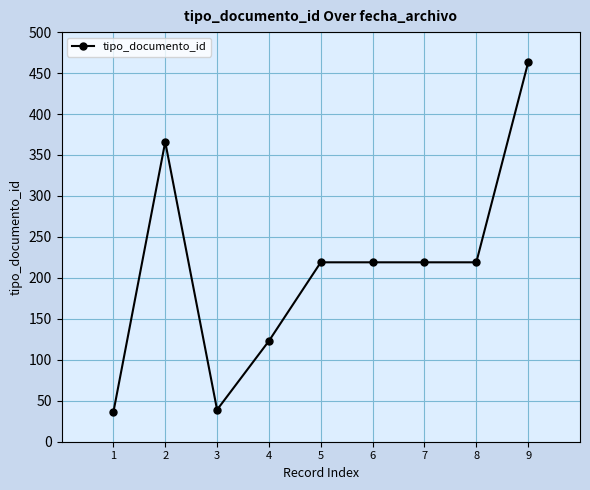

What is the difference between the second highest and minimum values?

330